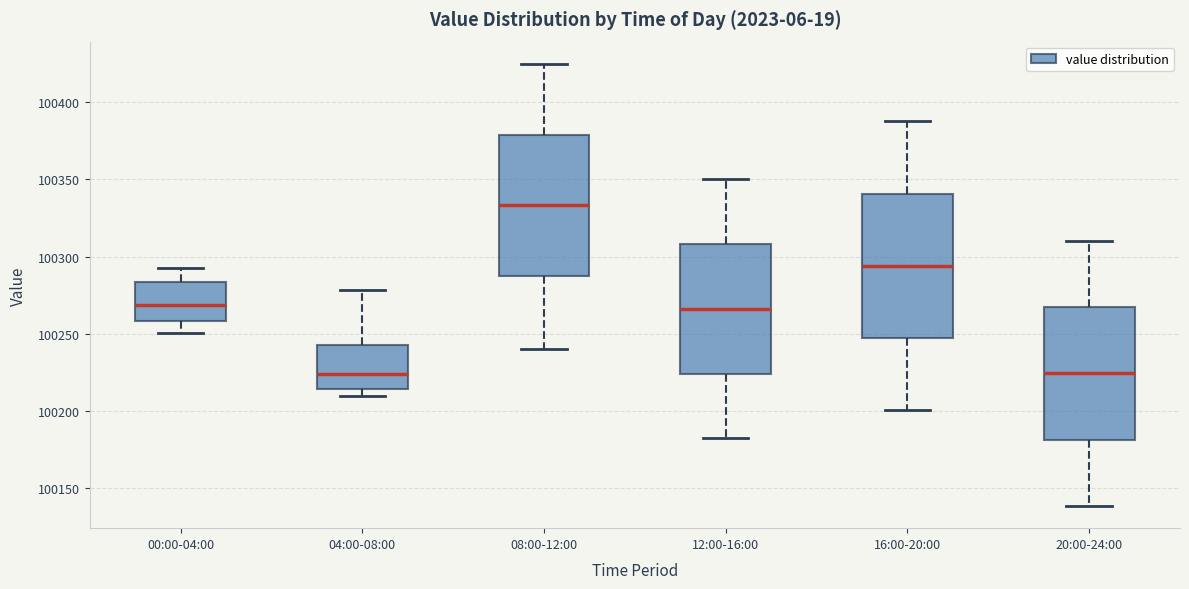

Reading left to right, transcribe this box plot: for each box, give where its median line is, the range the box spans, and where its two whiskers end, as read against the y-axis. The values are not printed on the chart, so give them approximately, as read against the axis.

00:00-04:00: median 100270, box 100260 to 100285, whiskers 100250 to 100295
04:00-08:00: median 100225, box 100215 to 100245, whiskers 100210 to 100280
08:00-12:00: median 100335, box 100285 to 100380, whiskers 100240 to 100425
12:00-16:00: median 100265, box 100225 to 100310, whiskers 100180 to 100350
16:00-20:00: median 100295, box 100245 to 100340, whiskers 100200 to 100390
20:00-24:00: median 100225, box 100180 to 100265, whiskers 100140 to 100310